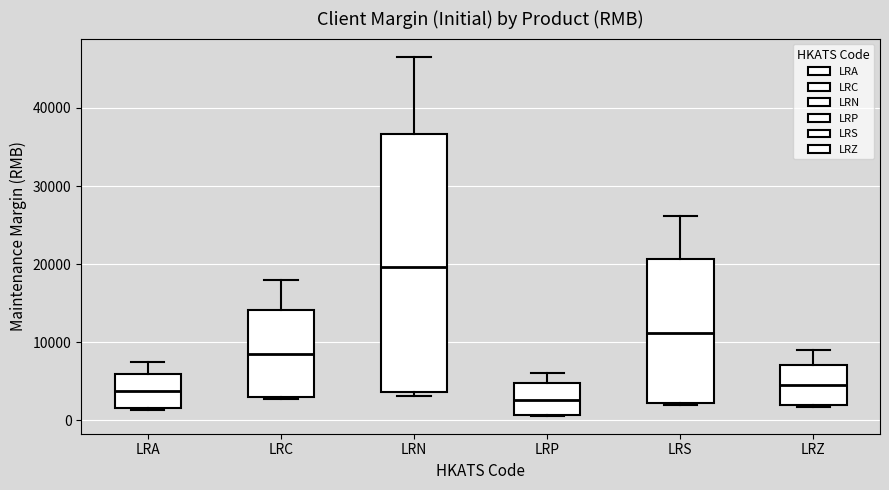

Reading left to right, transcribe this box plot: for each box, give where its median line is, the range the box spans, and where its two whiskers end, as read against the y-axis. The values are not printed on the chart, so give them approximately, as read against the axis.

LRA: median 4000, box 2000 to 6000, whiskers 1000 to 8000
LRC: median 9000, box 3000 to 14000, whiskers 3000 (just below the box's lower edge) to 18000
LRN: median 20000, box 4000 to 37000, whiskers 3000 to 47000
LRP: median 3000, box 1000 to 5000, whiskers 1000 to 6000
LRS: median 11000, box 2000 to 21000, whiskers 2000 to 26000
LRZ: median 5000, box 2000 to 7000, whiskers 2000 to 9000